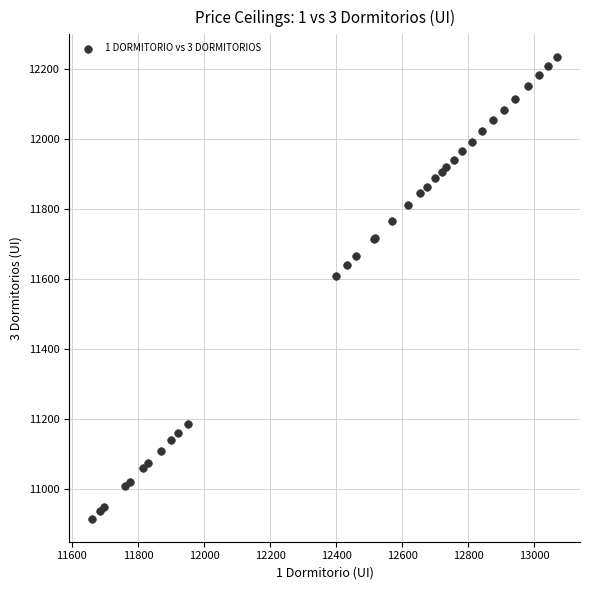

What Y value in the scatter plot is closest to 11574?

11608